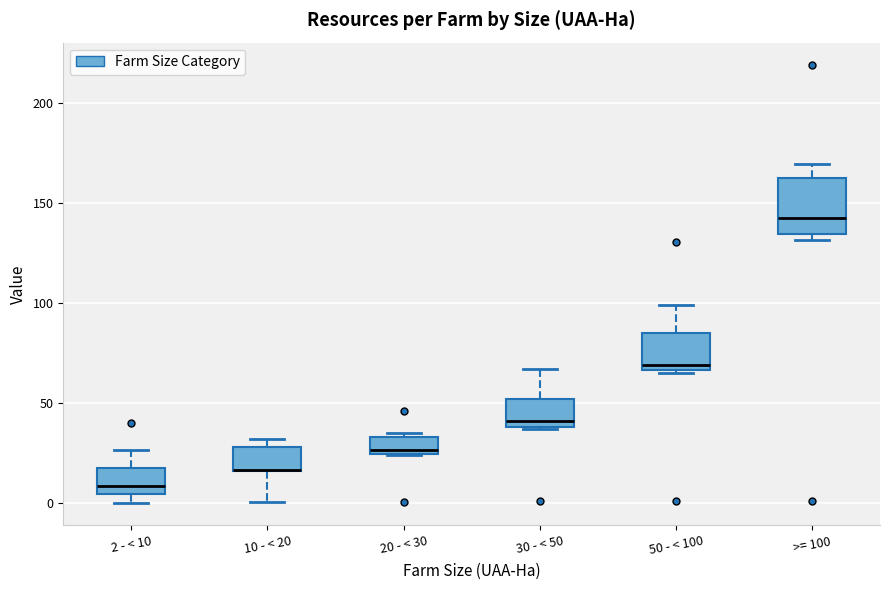

Reading left to right, read every box against the y-axis: the position of its median line, the range the box covers, and the ends of its whiskers. The values are not printed on the chart, so give them approximately, as read against the axis.

2 - < 10: median 10, box 5 to 20, whiskers 0 to 25
10 - < 20: median 15 (drawn on the box's lower edge), box 15 to 30, whiskers 0 to 30 (just above the box's upper edge)
20 - < 30: median 25 (just above the box's lower edge), box 25 to 35, whiskers 25 to 35 (just above the box's upper edge)
30 - < 50: median 40 (just above the box's lower edge), box 40 to 50, whiskers 35 to 65
50 - < 100: median 70, box 65 to 85, whiskers 65 (just below the box's lower edge) to 100
>= 100: median 145, box 135 to 160, whiskers 130 to 170